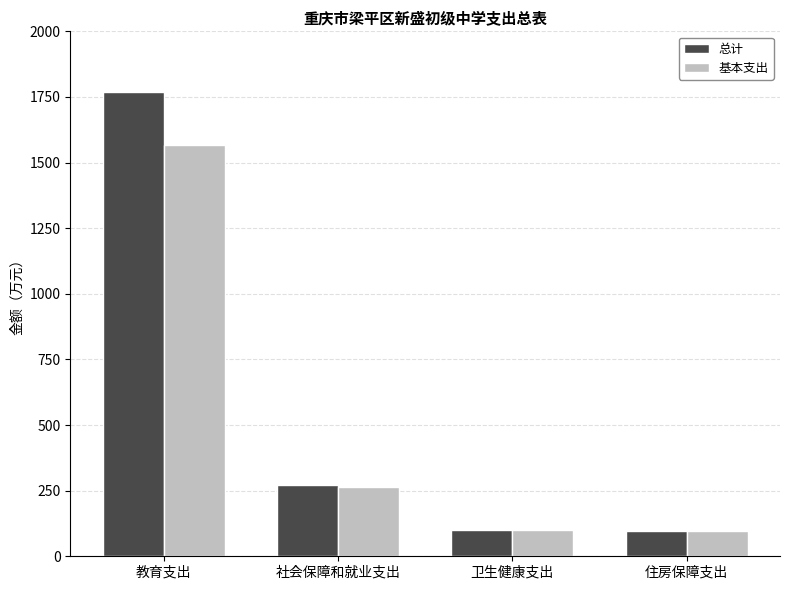

At which category is the sum across all series the highest?

教育支出